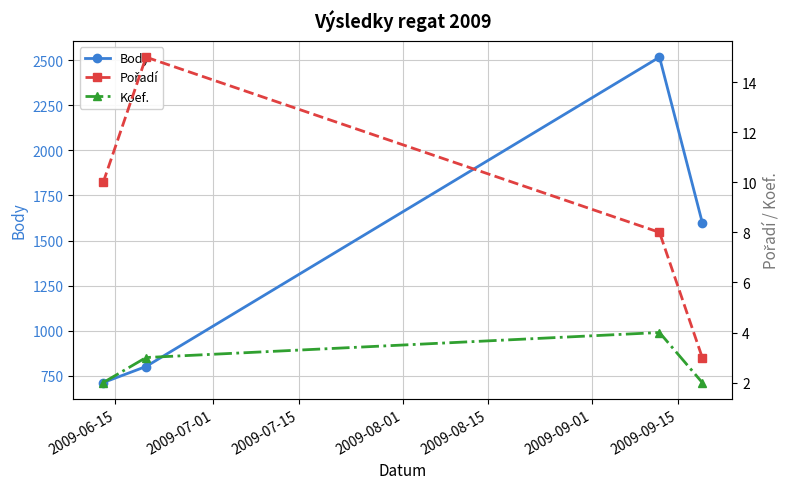

What is the sum of all Body values?

5632